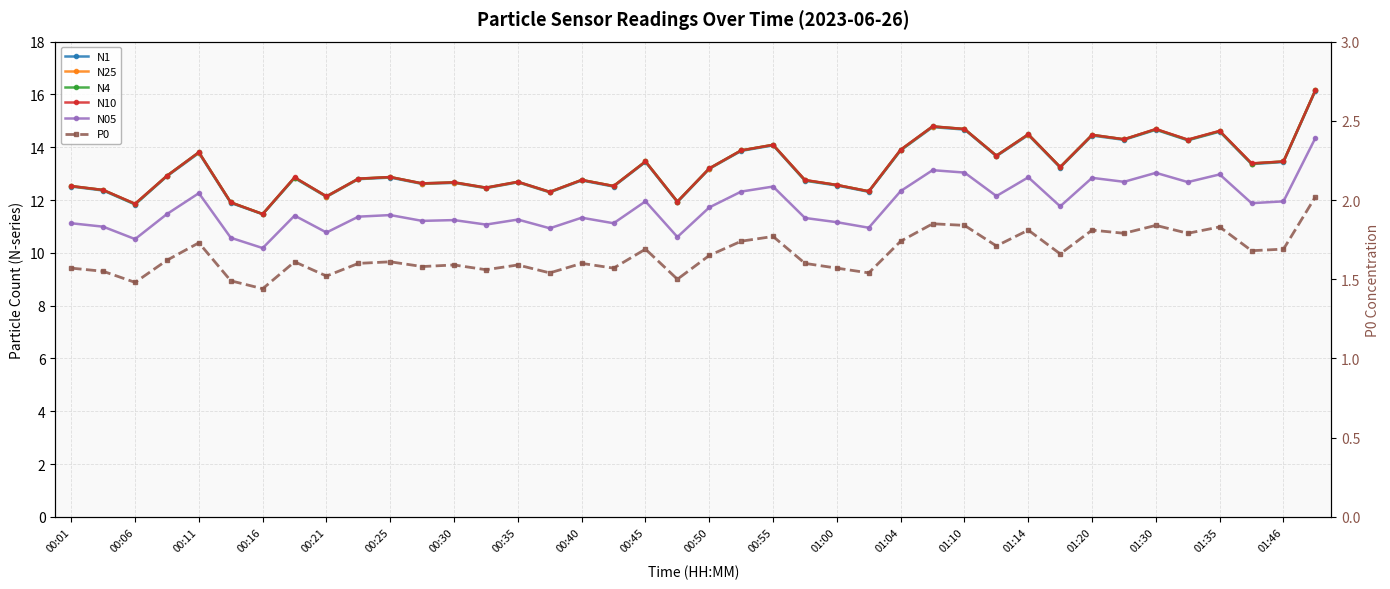

True or false: N25 and N05 intersect in this chart.

False